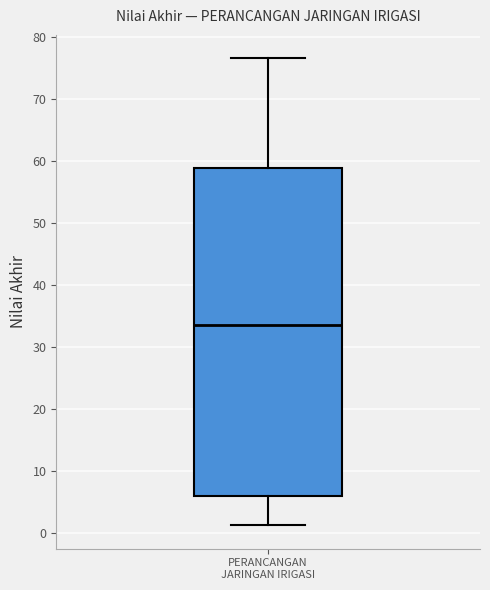

Read this box plot against the y-axis: the position of the median line, the range covered by the box, and the ends of both whiskers. The values are not printed on the chart, so give them approximately, as read against the axis.

median 34, box 6 to 59, whiskers 1 to 77